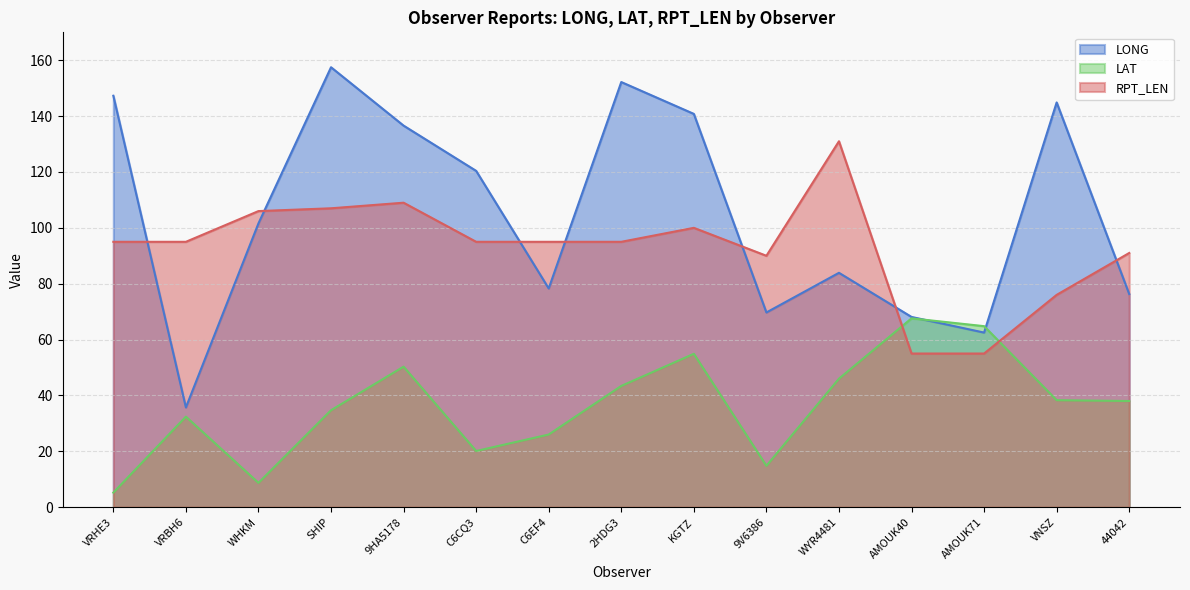

Between which two adjacent categories do LAT and RPT_LEN first intersect?

WYR4481 and AMOUK40